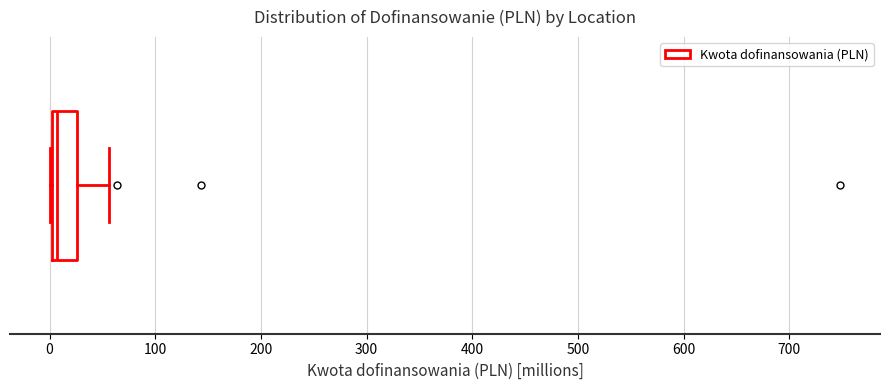

Where does the median line of the box sit on the x-axis? The values are not printed on the chart, so give them approximately, as read against the axis.

10